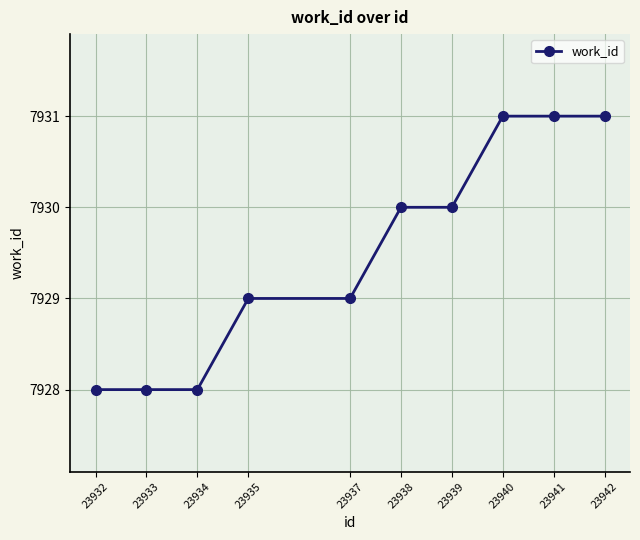

Approximately how many times larger is the value at 23937 compared to 23933?

1.0